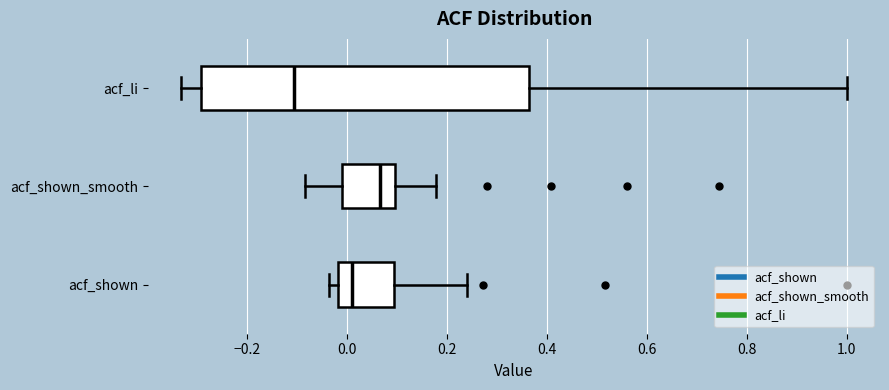

Which box is the widest, from its left edge to its right edge?

acf_li